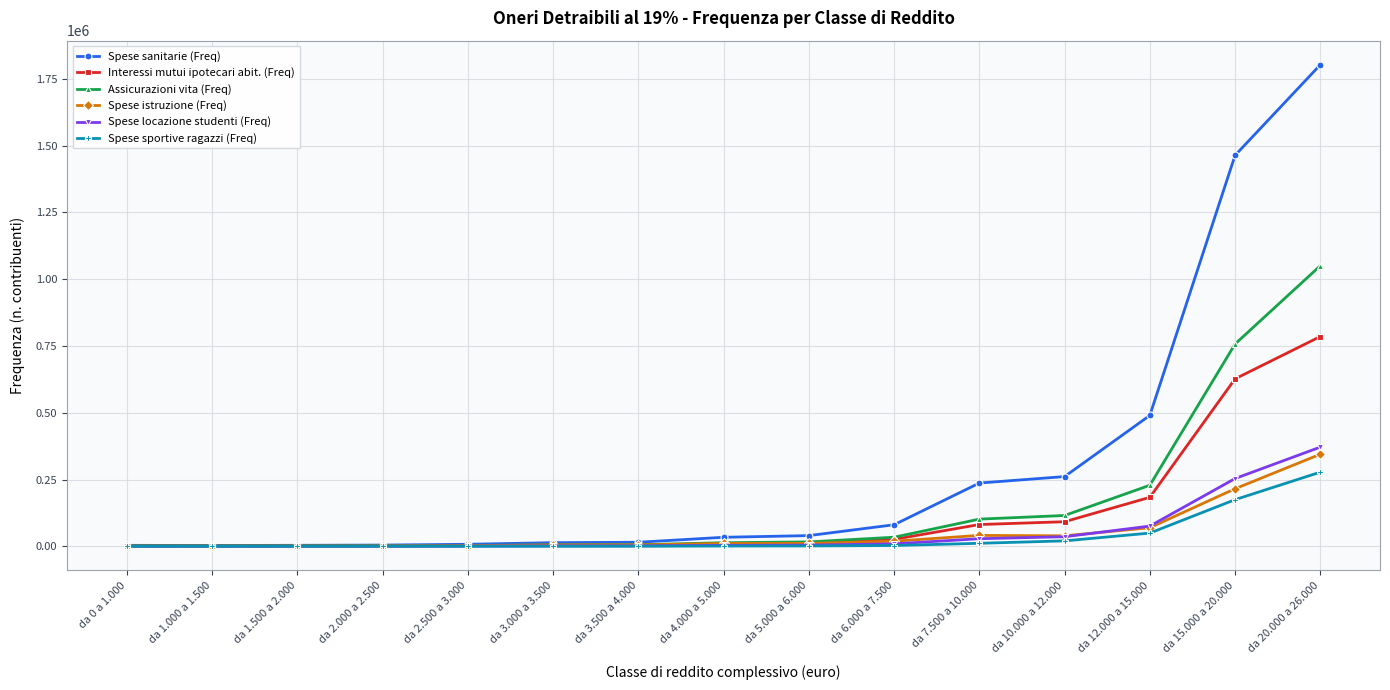

What is the difference between the maximum and second lowest values in the Assicurazioni vita (Freq) series?

1048038